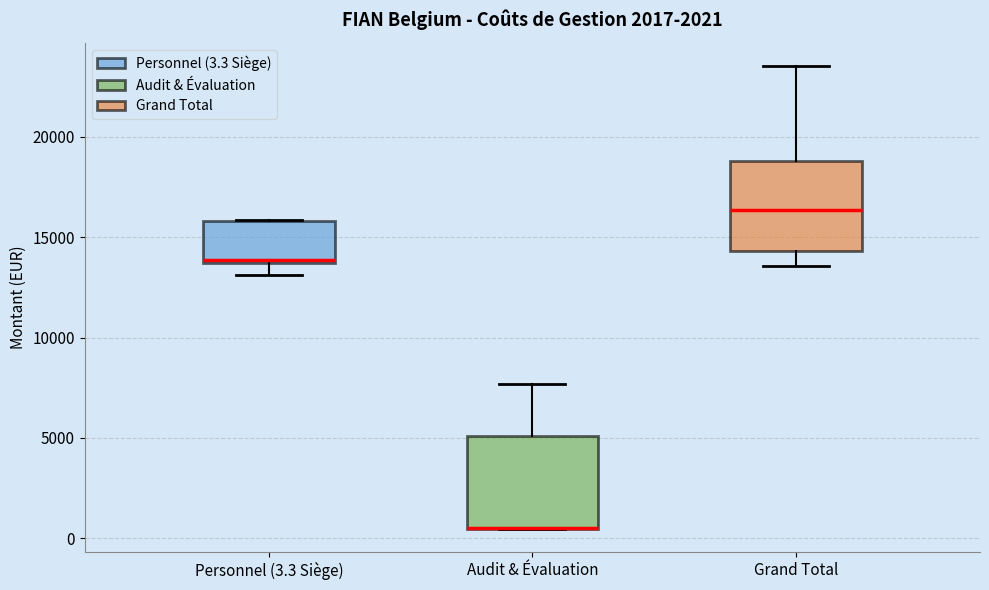

Reading left to right, read every box against the y-axis: the position of its median line, the range the box covers, and the ends of its whiskers. The values are not printed on the chart, so give them approximately, as read against the axis.

Personnel (3.3 Siège): median 14000, box 13500 to 16000, whiskers 13000 to 16000
Audit & Évaluation: median 500 (drawn on the box's lower edge), box 500 to 5000, whiskers 500 to 7500
Grand Total: median 16500, box 14500 to 19000, whiskers 13500 to 23500